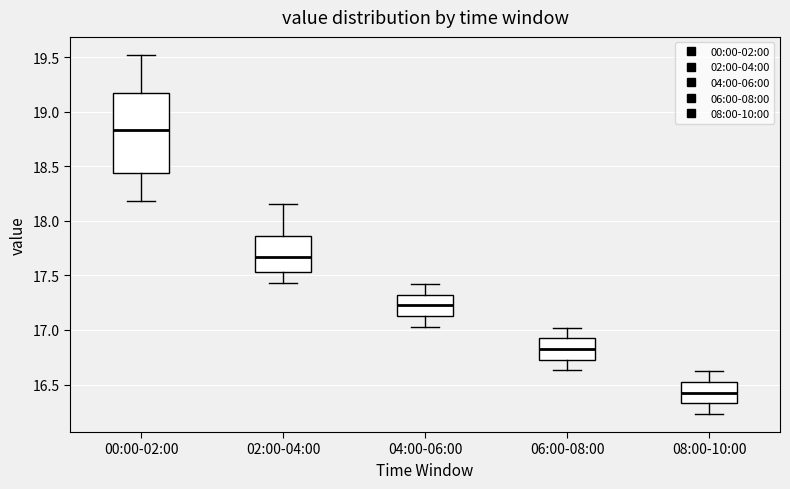

Which box has the highest median line?

00:00-02:00